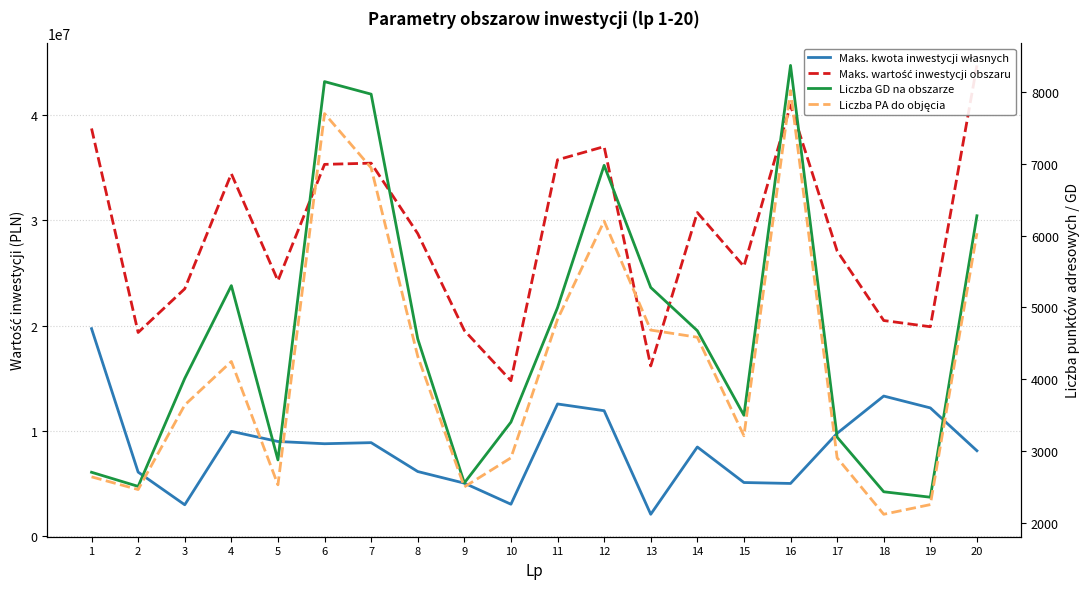

True or false: Maks. wartosc inwestycji obszaru and Liczba PA do objetcia intersect in this chart.

False